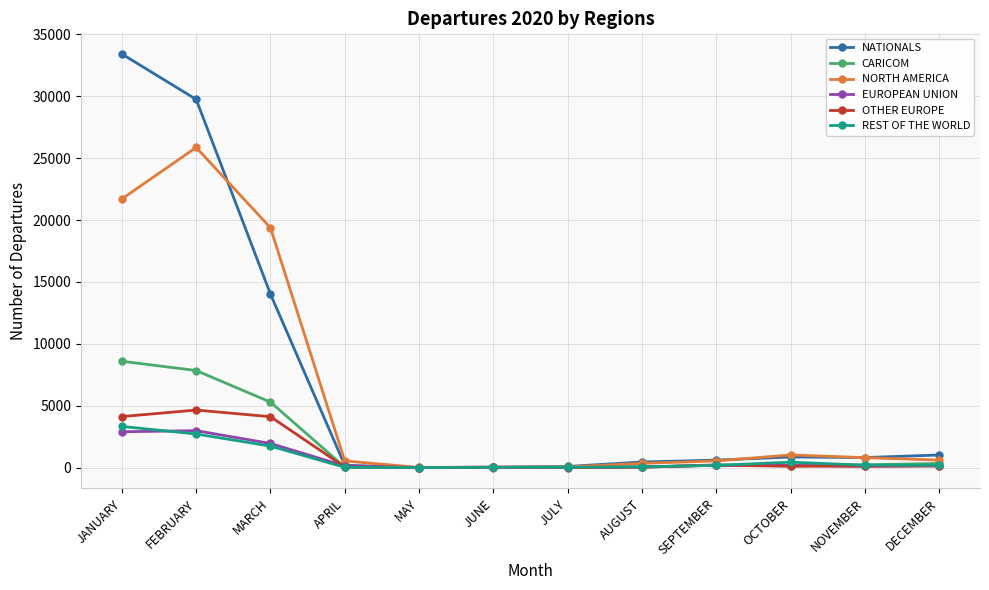

What is the label of the 9th point from the left?

SEPTEMBER